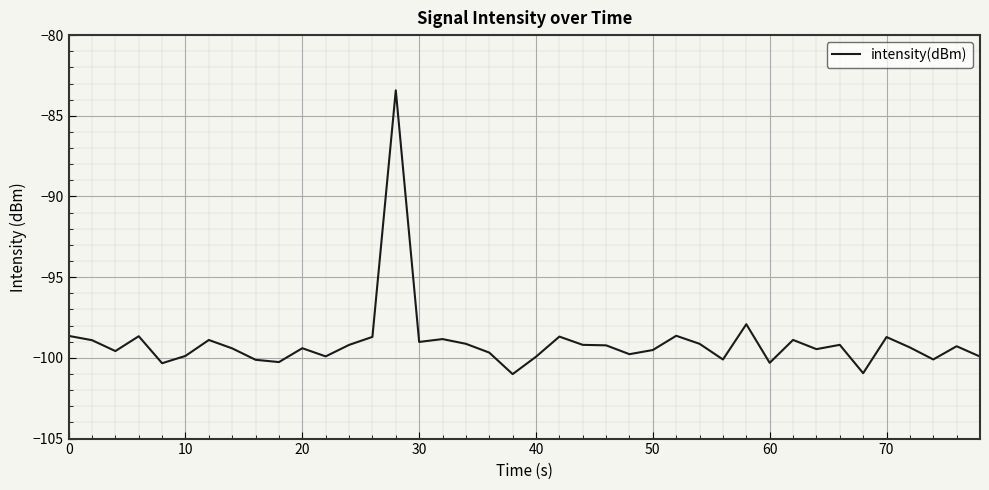

What is the greatest value displayed?

-83.4